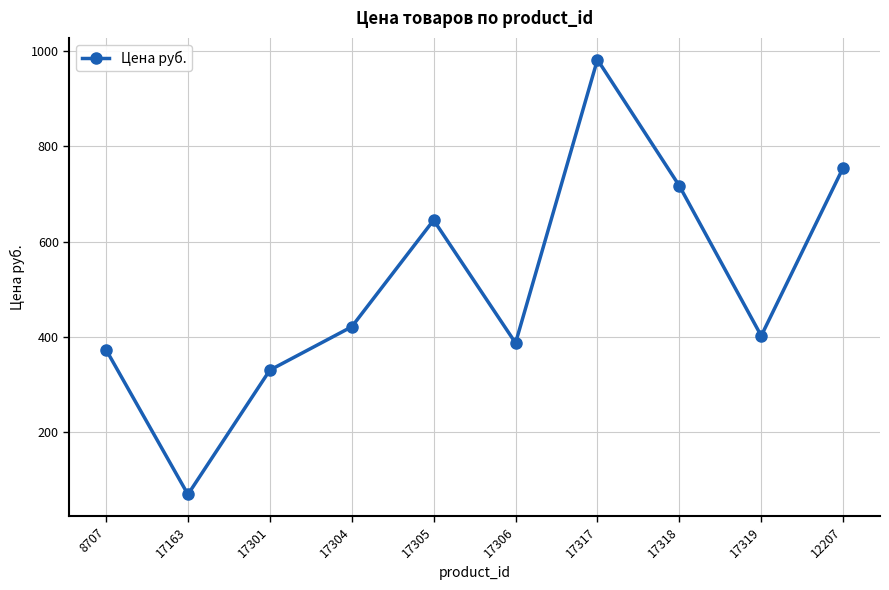

The chart shows a value of 684 at 17317. True or false?

False